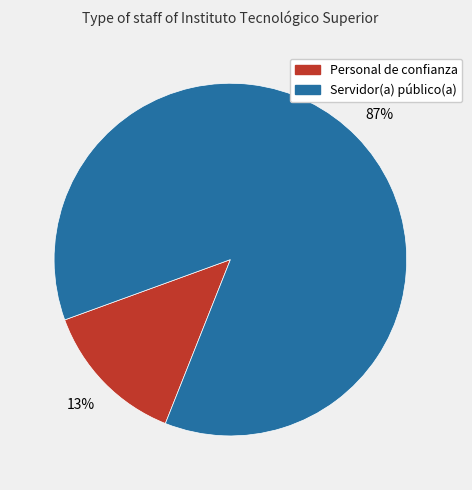

What is the largest slice in the pie chart?

Servidor(a) público(a)